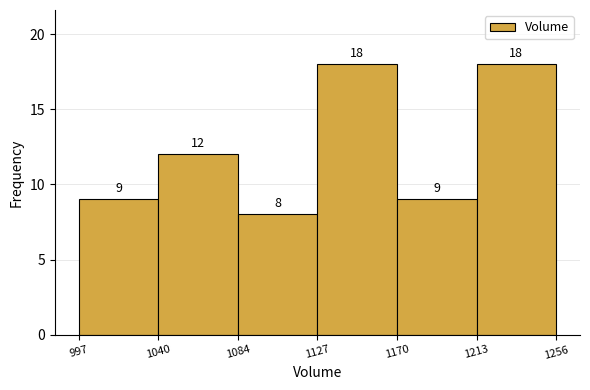

Reading left to right, list every bar in this chart as the range it spans on the x-axis followed by its height.

997 to 1040: 9
1040 to 1084: 12
1084 to 1127: 8
1127 to 1170: 18
1170 to 1213: 9
1213 to 1256: 18